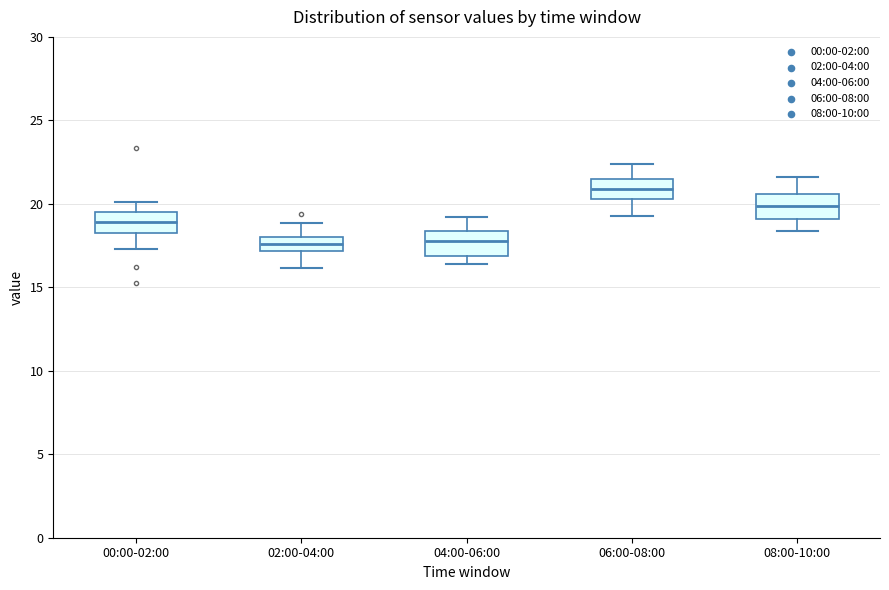

Reading left to right, transcribe this box plot: for each box, give where its median line is, the range the box spans, and where its two whiskers end, as read against the y-axis. The values are not printed on the chart, so give them approximately, as read against the axis.

00:00-02:00: median 19.0, box 18.0 to 19.5, whiskers 17.5 to 20.0
02:00-04:00: median 17.5, box 17.0 to 18.0, whiskers 16.0 to 19.0
04:00-06:00: median 18.0, box 17.0 to 18.5, whiskers 16.5 to 19.0
06:00-08:00: median 21.0, box 20.5 to 21.5, whiskers 19.5 to 22.5
08:00-10:00: median 20.0, box 19.0 to 20.5, whiskers 18.5 to 21.5